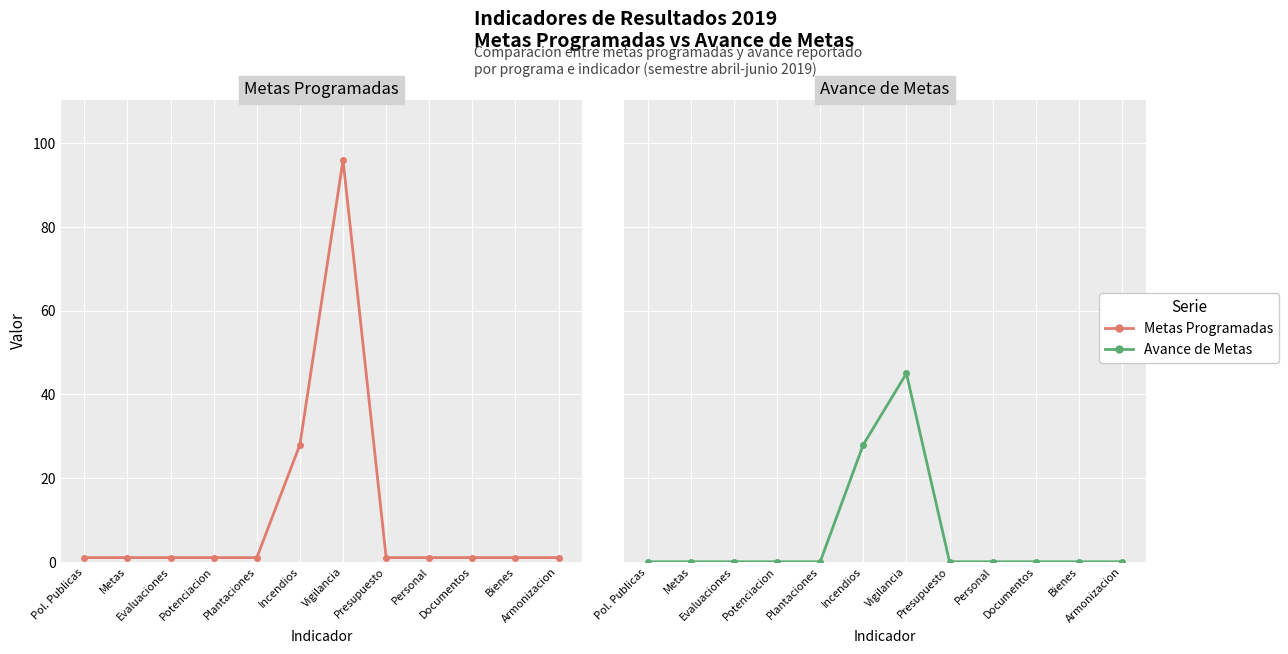

The value of Avance de Metas at Vigilancia is 70. True or false?

False